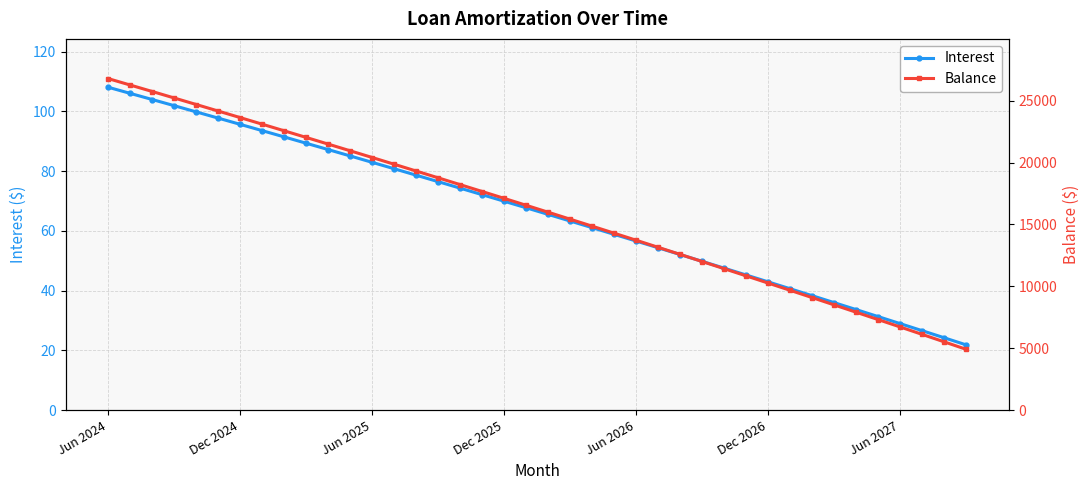

At which category is the sum across all series the highest?

Jun 2024